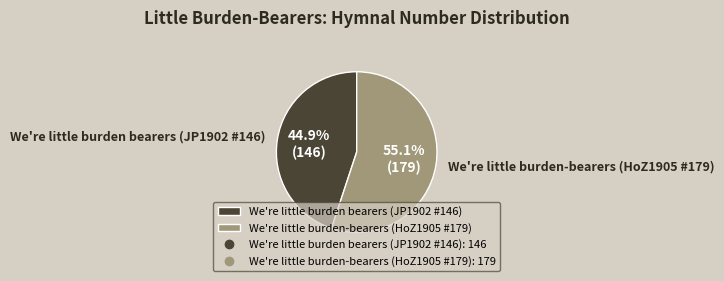

To the nearest percent, what is the difference between the We're little burden bearers (JP1902 #146) and We're little burden-bearers (HoZ1905 #179) slice percentages?

10%